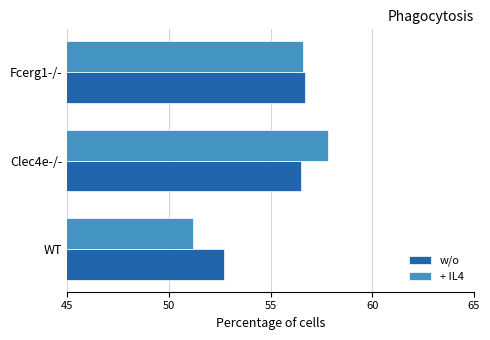

The w/o series shows 91.9 at Fcerg1-/-. True or false?

False